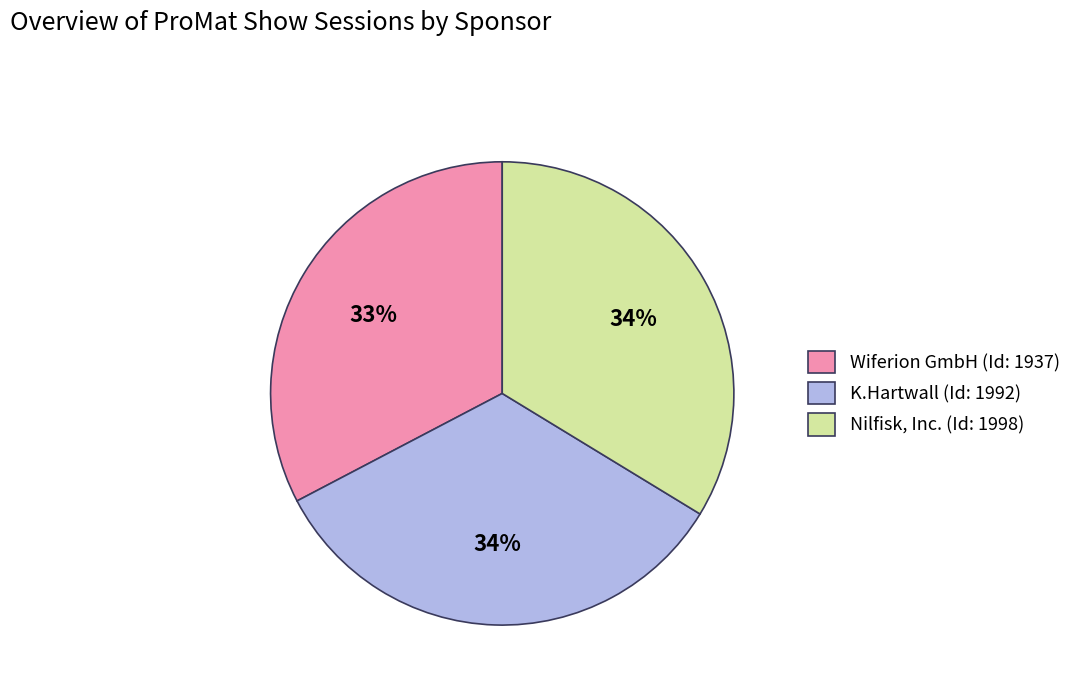

Do K.Hartwall and Nilfisk, Inc. together represent more than half of the pie?

Yes